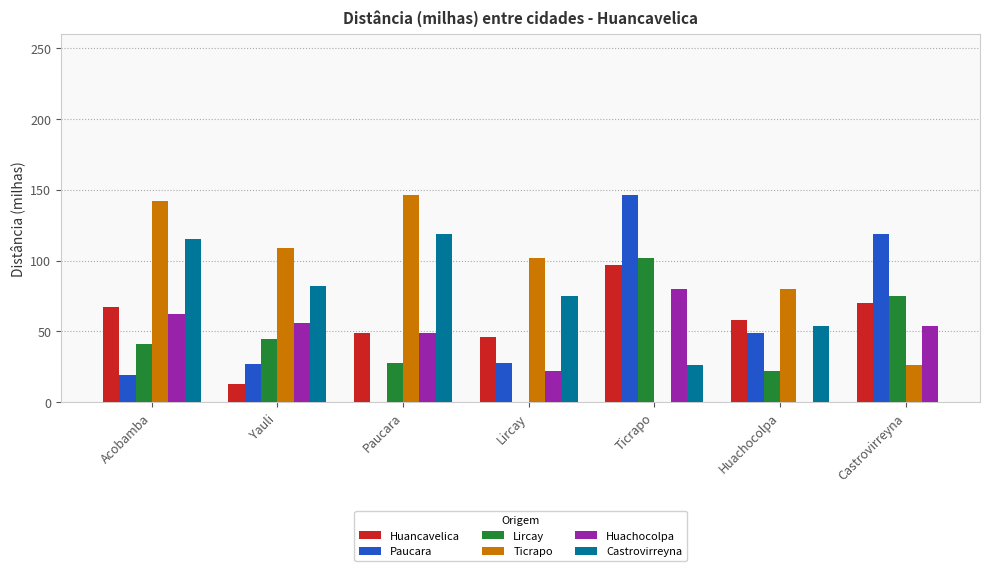

Where does the Paucara series first go above 28?

Ticrapo